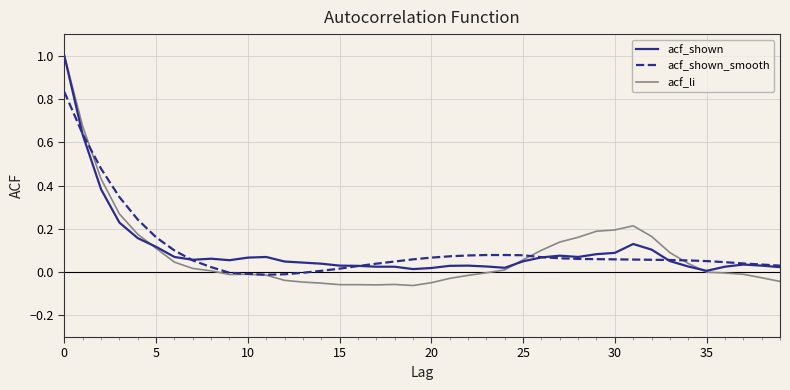

Is this an area chart (filled region under the line)?

No